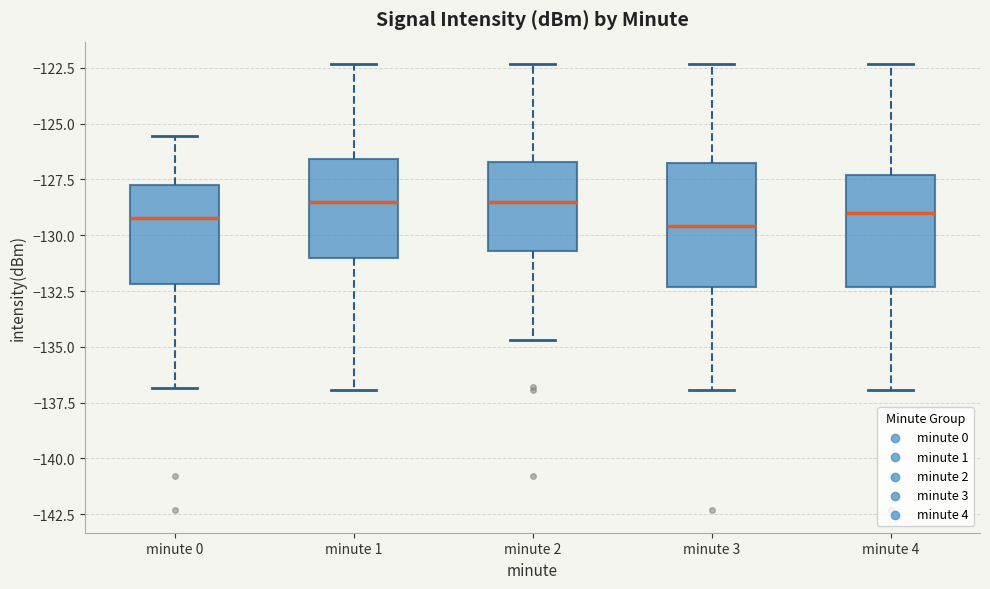

Comparing the boxes themselves (not the whiskers), which one is the tallest?

minute 3